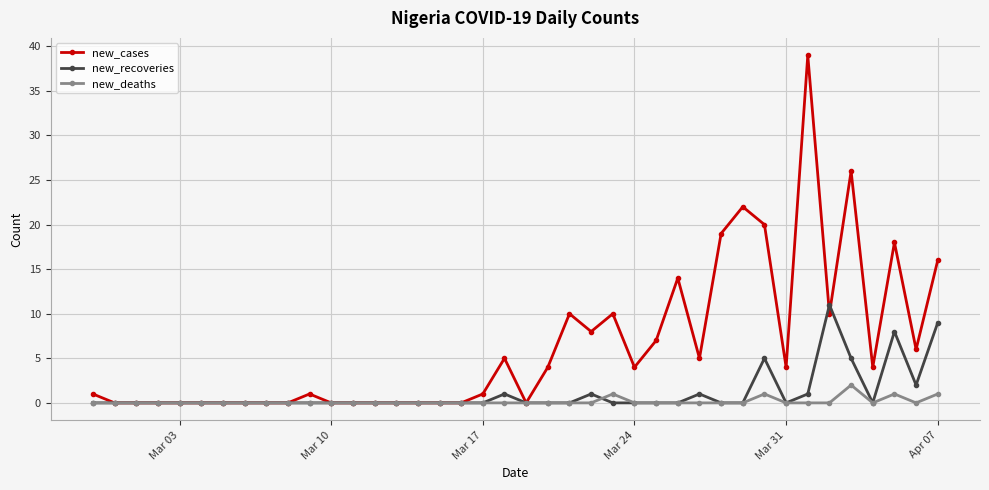

Reading right to left, extract all data points from this chart.

new_cases: 16	6	18	4	26	10	39	4	20	22	19	5	14	7	4	10	8	10	4	0	5	1	0	0	0	0	0	0	0	1	0	0	0	0	0	0	0	0	0	1
new_recoveries: 9	2	8	0	5	11	1	0	5	0	0	1	0	0	0	0	1	0	0	0	1	0	0	0	0	0	0	0	0	0	0	0	0	0	0	0	0	0	0	0
new_deaths: 1	0	1	0	2	0	0	0	1	0	0	0	0	0	0	1	0	0	0	0	0	0	0	0	0	0	0	0	0	0	0	0	0	0	0	0	0	0	0	0